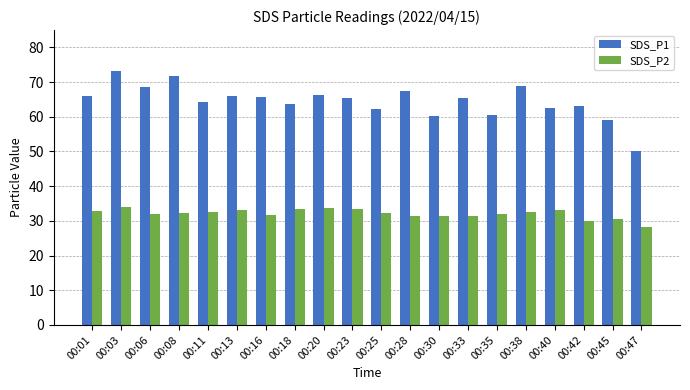

Where does the SDS_P1 series first go above 65?

00:01